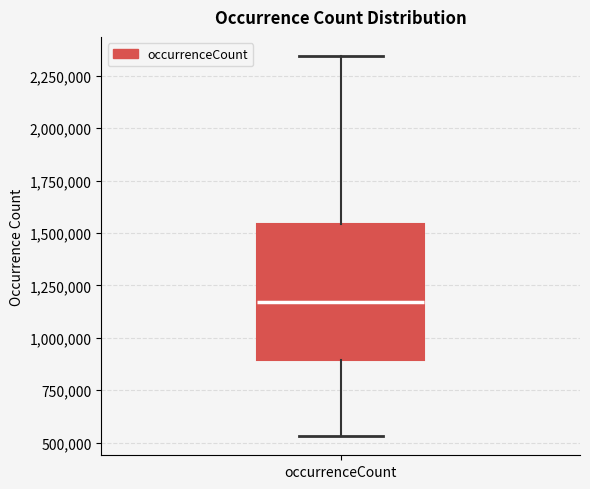

Transcribe this box plot: give where the median line is, the range the box spans, and where the two whiskers end, as read against the y-axis. The values are not printed on the chart, so give them approximately, as read against the axis.

median 1150000, box 900000 to 1550000, whiskers 550000 to 2350000